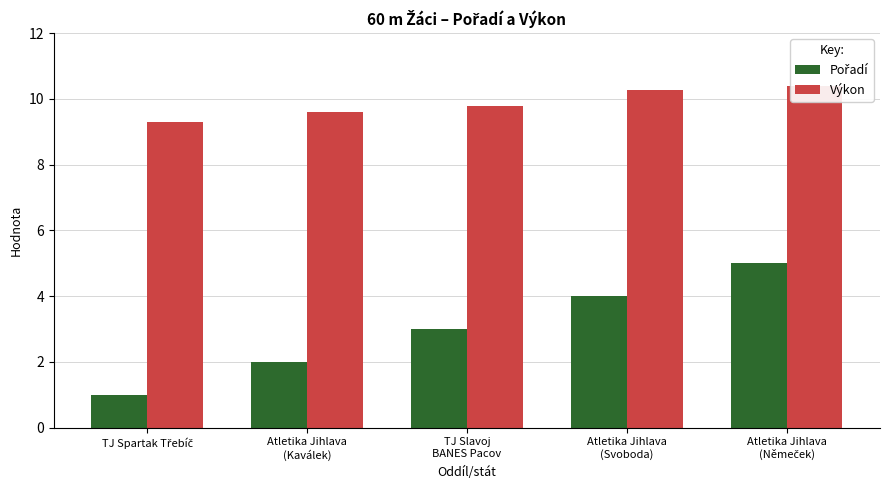

Is the value of Pořadí at TJ Slavoj
BANES Pacov greater than the value of Výkon at Atletika Jihlava
(Svoboda)?

No